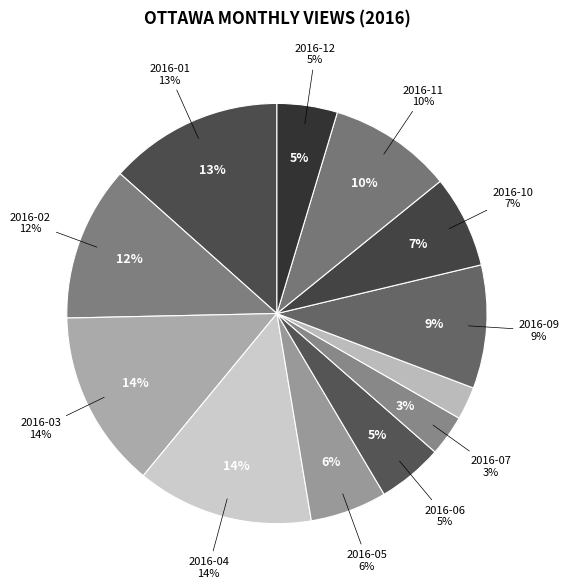

What is the largest slice in the pie chart?

2016-03